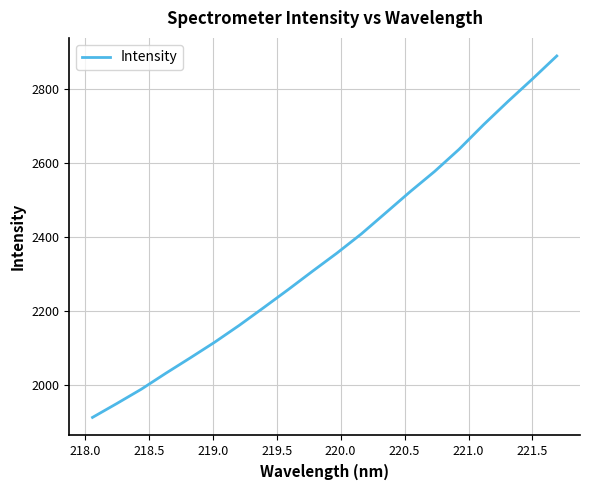

What is the maximum value shown in the chart?

2888.7